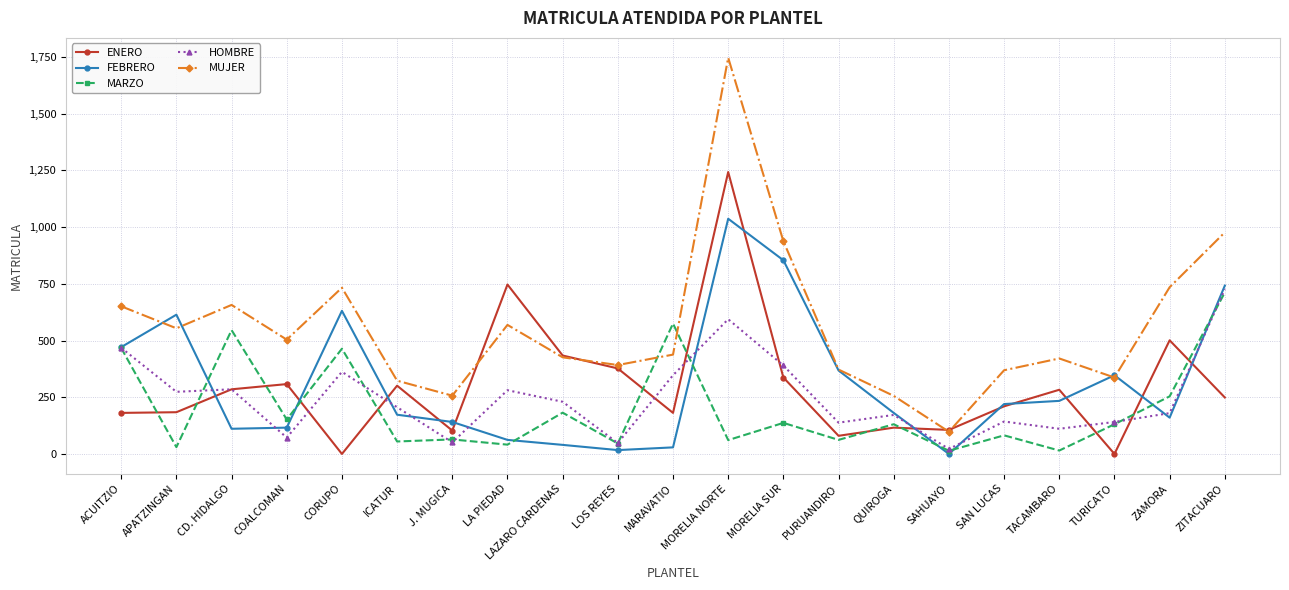

Is the value of ENERO at J. MUGICA greater than the value of FEBRERO at LA PIEDAD?

Yes